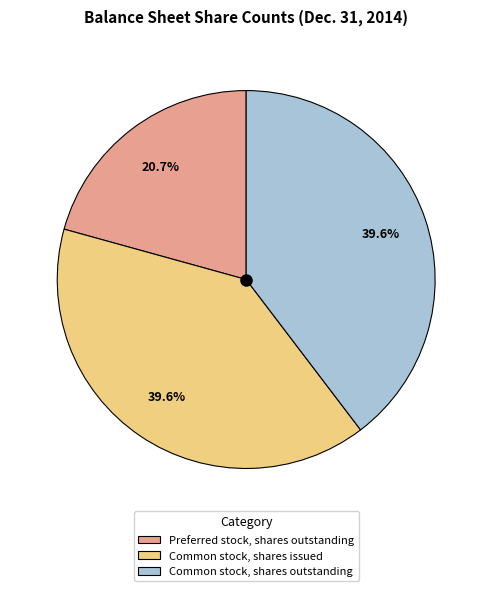

How many segments does this pie chart have?

3